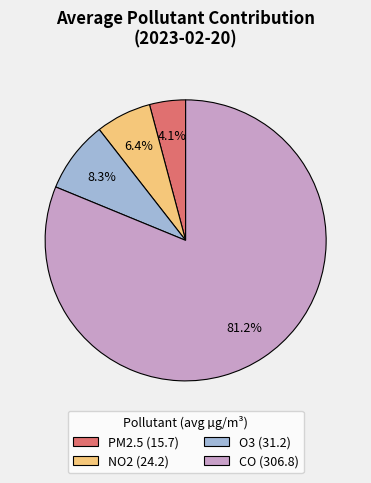

To the nearest percent, what is the difference between the largest and smallest slice percentages?

77%